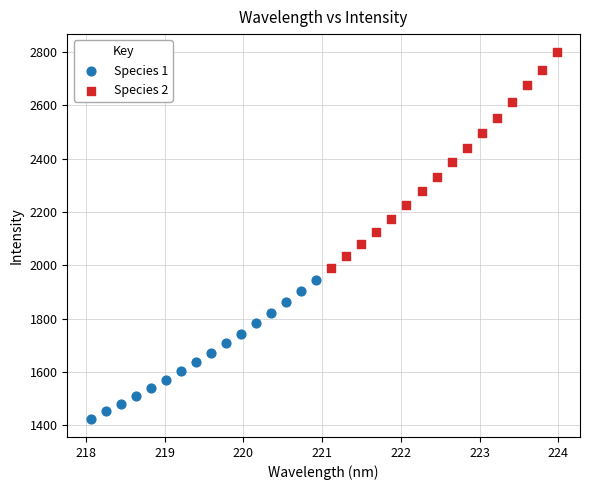

Which series contains the highest Y value?

Species 2